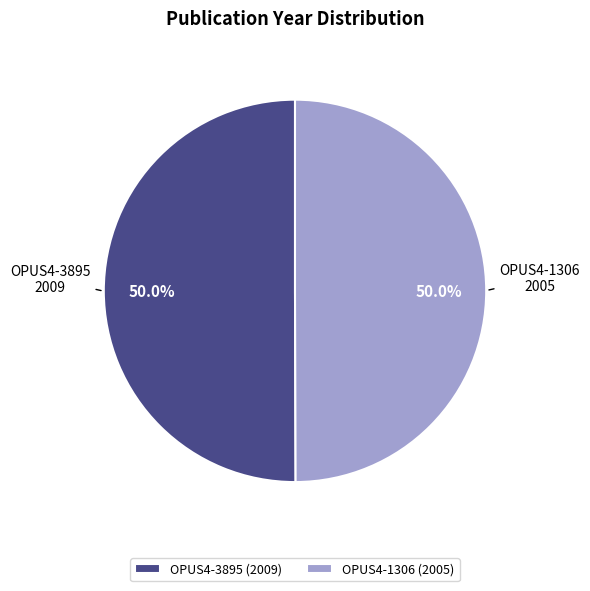

How much of the chart is everything except OPUS4-1306?

50.0%